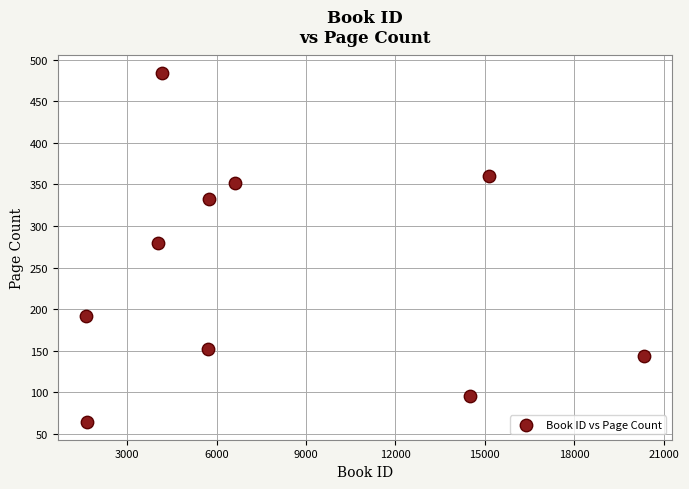

What Y value in the scatter plot is closest to 274?

280